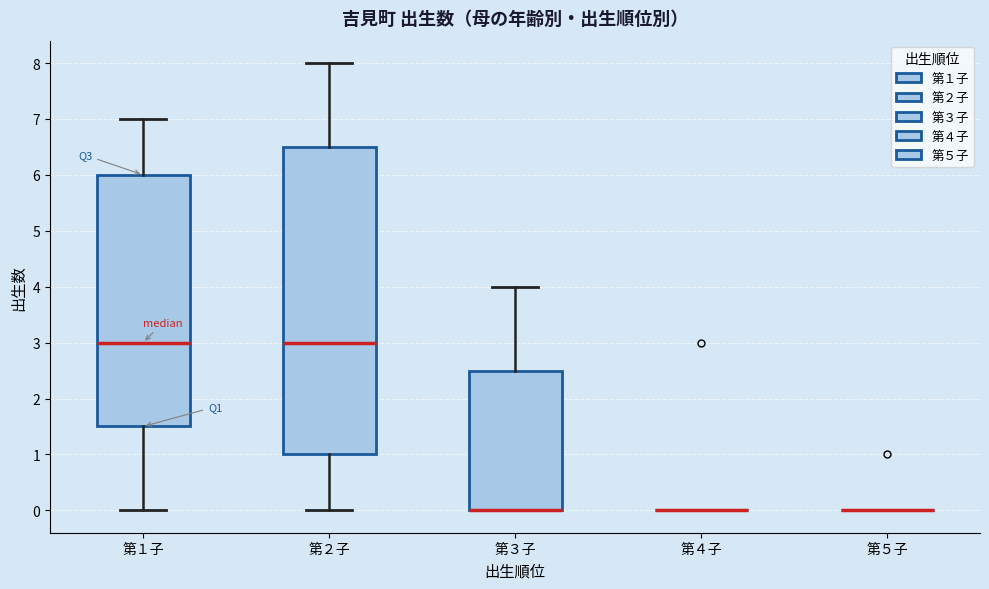

Reading left to right, transcribe this box plot: for each box, give where its median line is, the range the box spans, and where its two whiskers end, as read against the y-axis. The values are not printed on the chart, so give them approximately, as read against the axis.

第１子: median 3.0, box 1.5 to 6.0, whiskers 0.0 to 7.0
第２子: median 3.0, box 1.0 to 6.5, whiskers 0.0 to 8.0
第３子: median 0.0 (drawn on the box's lower edge), box 0.0 to 2.5, whiskers 0.0 to 4.0
第４子: box collapsed to a line at 0.0, whiskers 0.0 to 0.0
第５子: box collapsed to a line at 0.0, whiskers 0.0 to 0.0